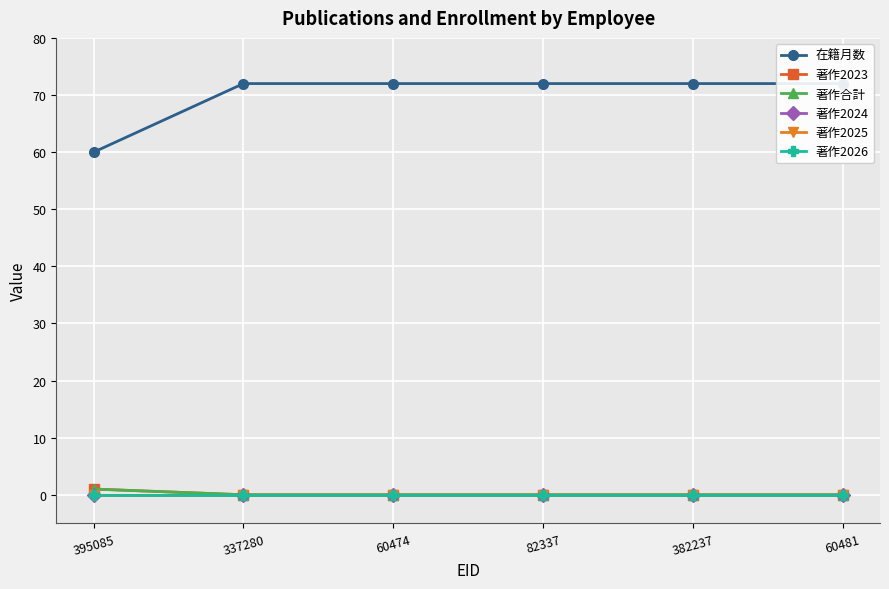

What position from the left is 82337?

4